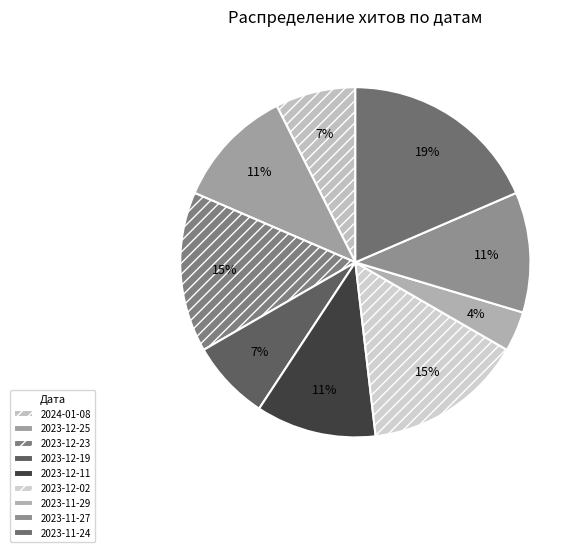

Does 2023-12-25 represent more than half of the total?

No